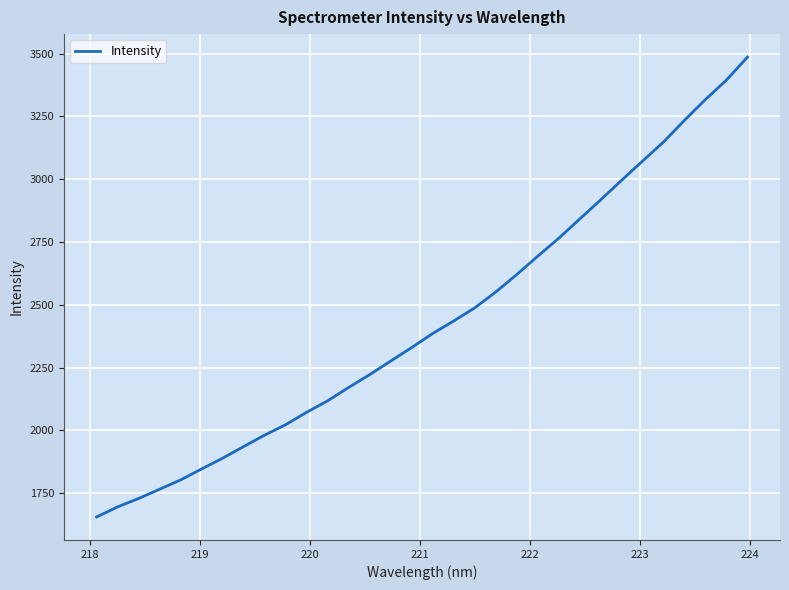

What is the minimum value shown in the chart?

1655.2